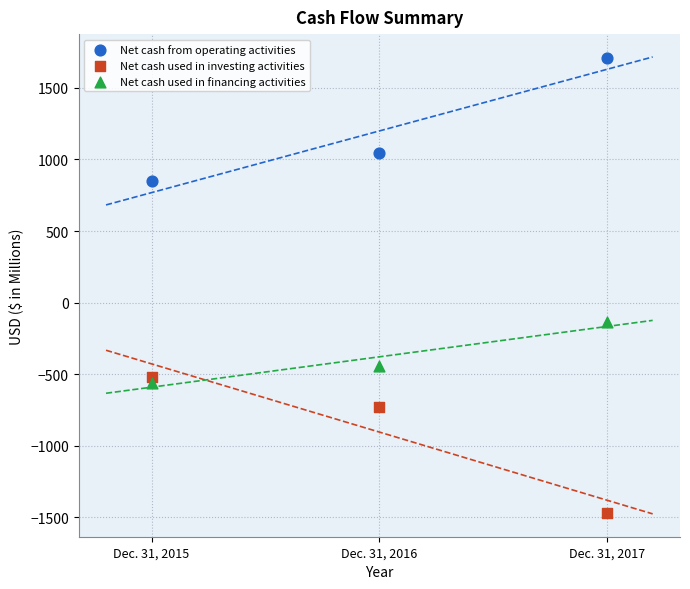

Across all series, what Y value is closest to 119?

-136